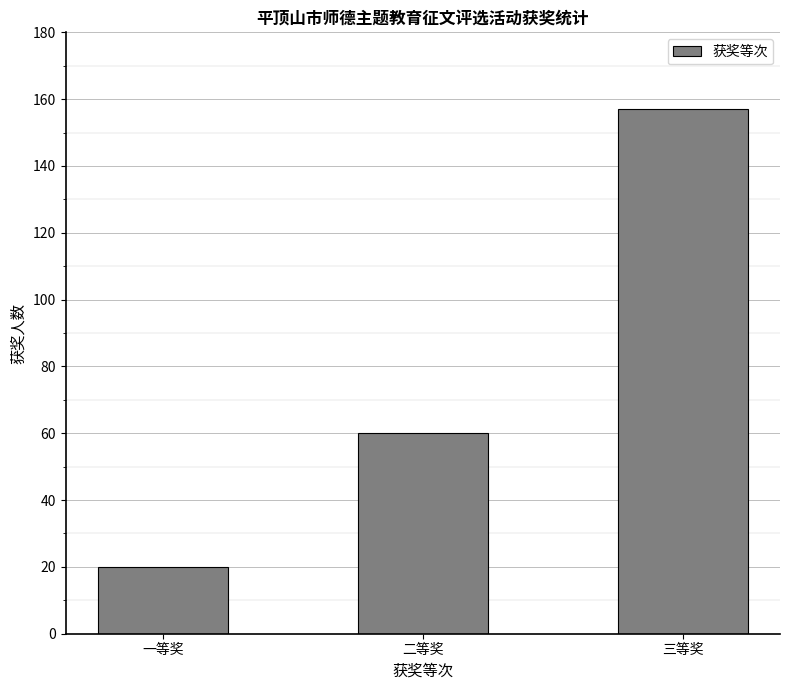

Rank the categories by value from highest to lowest.

三等奖, 二等奖, 一等奖